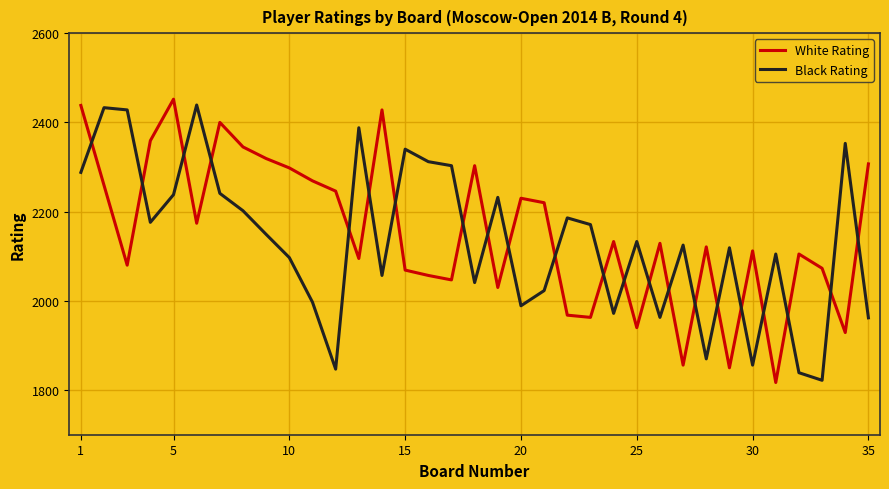

Does the chart display data point markers on the line(s)?

No